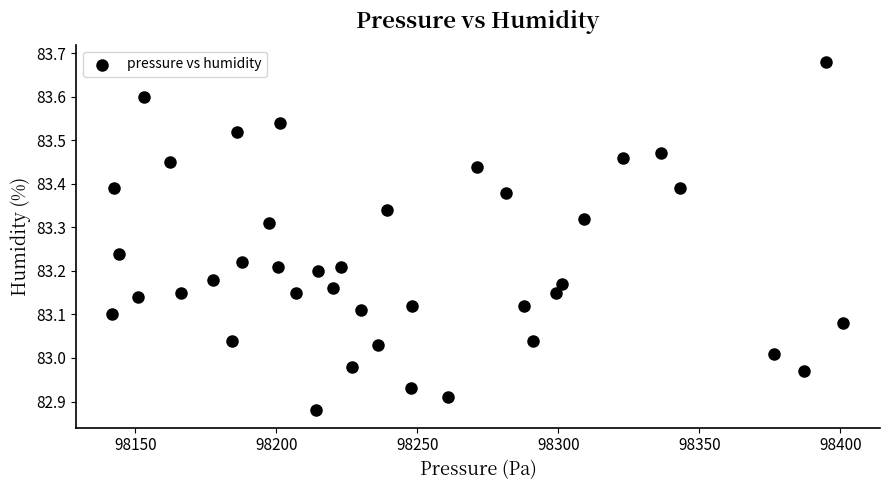

What is the range of X values (max minus min)?

259.3